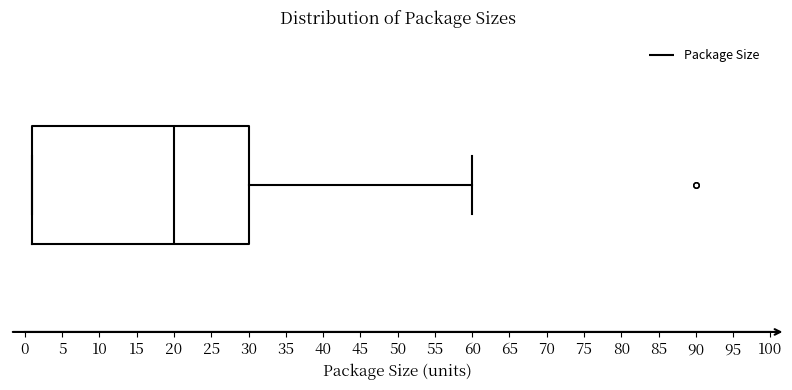

Read this box plot against the x-axis: the position of the median line, the range covered by the box, and the ends of both whiskers. The values are not printed on the chart, so give them approximately, as read against the axis.

median 20, box 1 to 30, whiskers 1 to 60